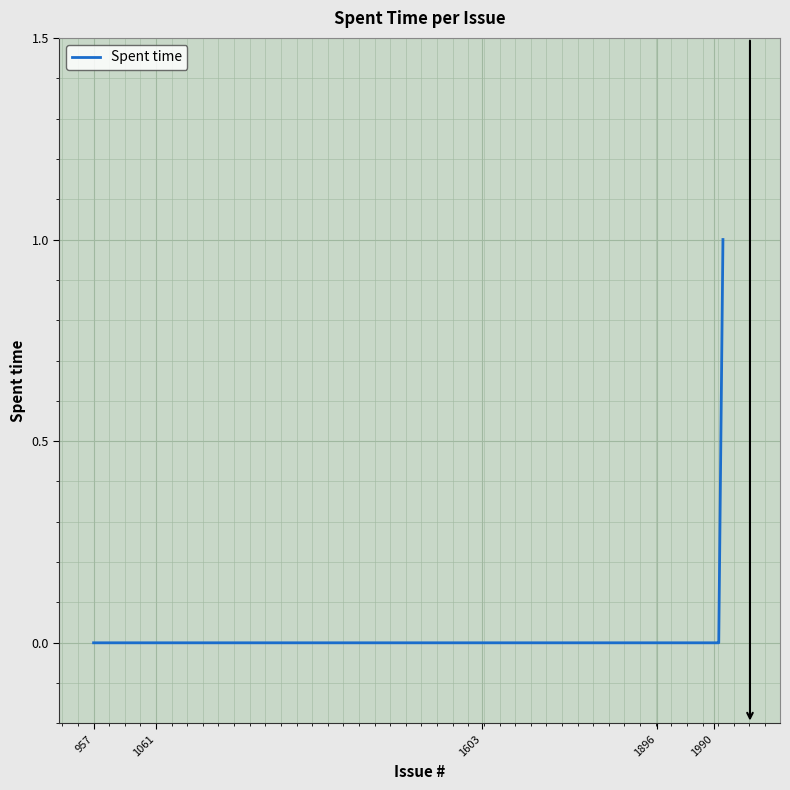

Reading left to right, list all the values displayed in this chart.

0	0	0	0	0	0	0	0	0	0	0	0	0	0	0	0	0	0	0	1